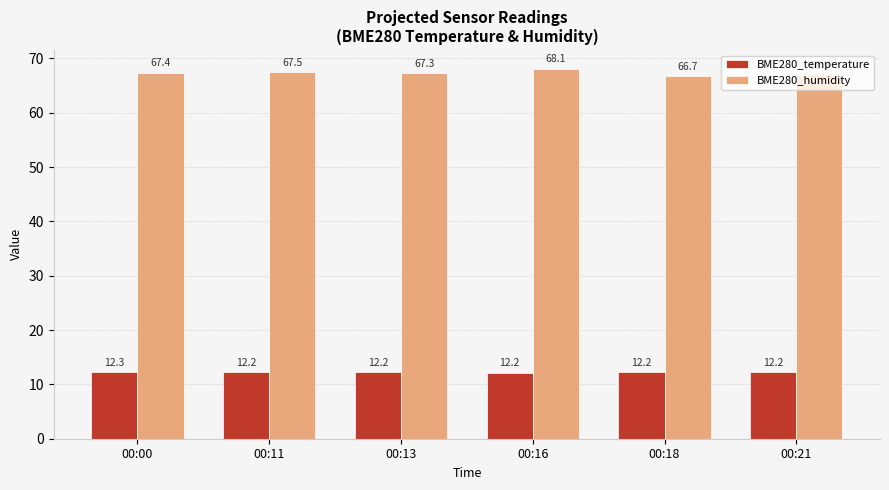

What is the sum of the BME280_temperature values at 00:00 and 00:11?

24.5